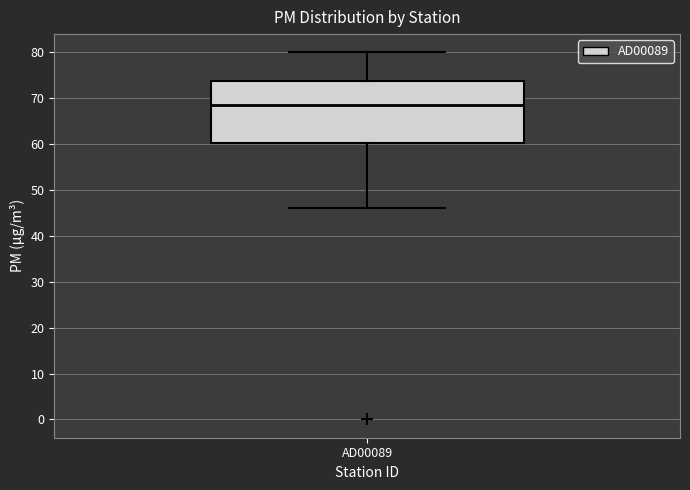

Where does the median line of the box for AD00089 sit on the y-axis? The values are not printed on the chart, so give them approximately, as read against the axis.

69